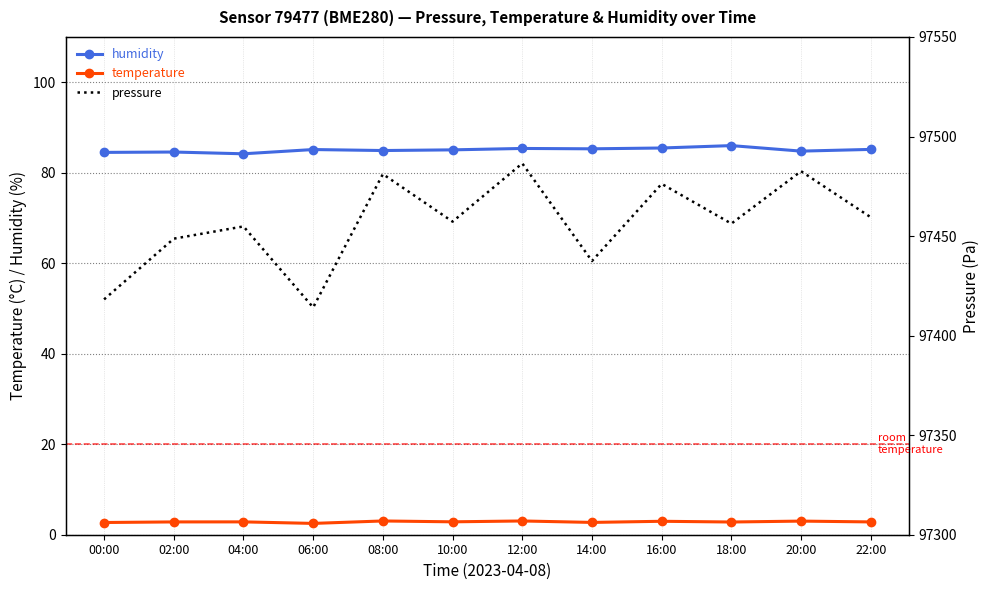

The value of humidity at 18:00 is 127.1. True or false?

False